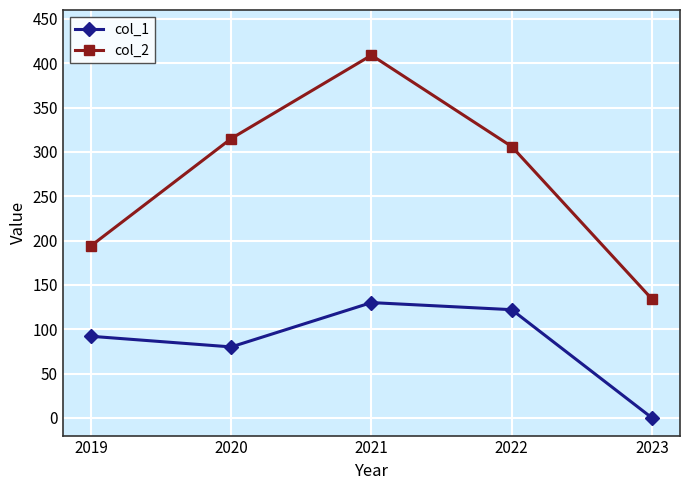

How many data points in col_2 are less than 306?

2